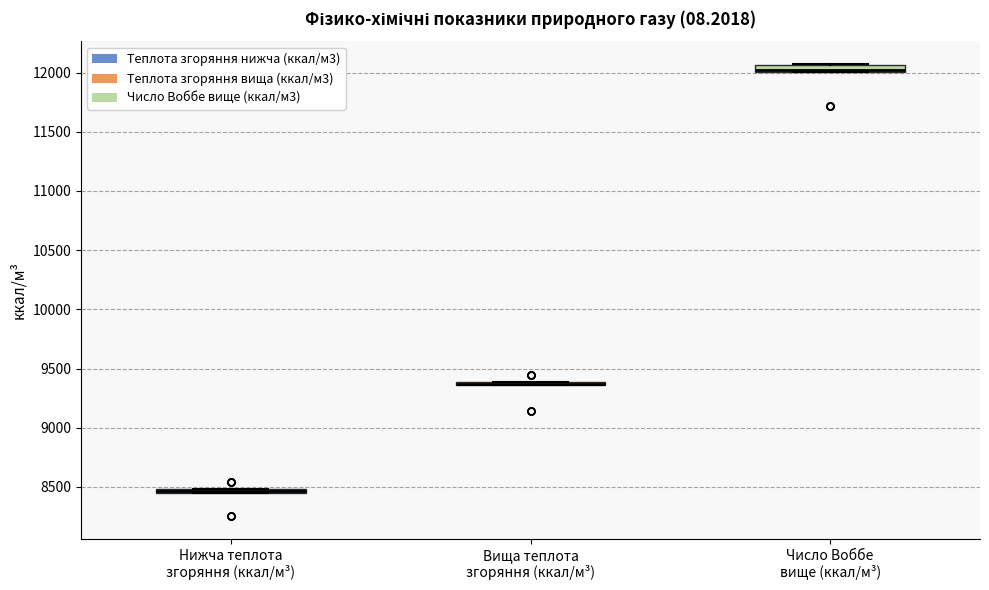

Where is the lower edge of the box for Число Воббе вище (ккал/м³) on the y-axis? The values are not printed on the chart, so give them approximately, as read against the axis.

12000